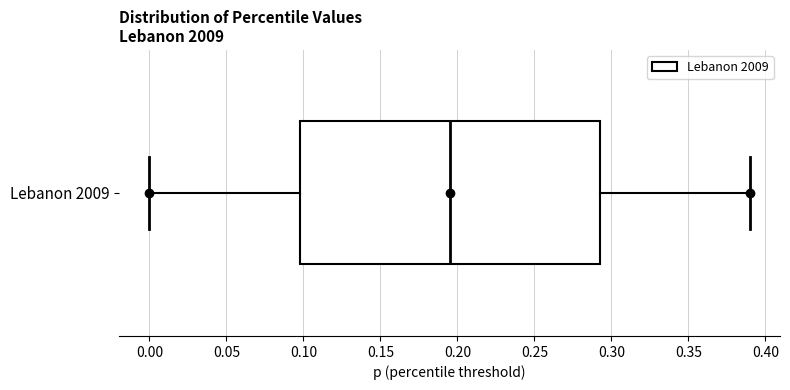

Transcribe this box plot: give where the median line is, the range the box spans, and where the two whiskers end, as read against the x-axis. The values are not printed on the chart, so give them approximately, as read against the axis.

median 0.195, box 0.100 to 0.295, whiskers 0.000 to 0.390